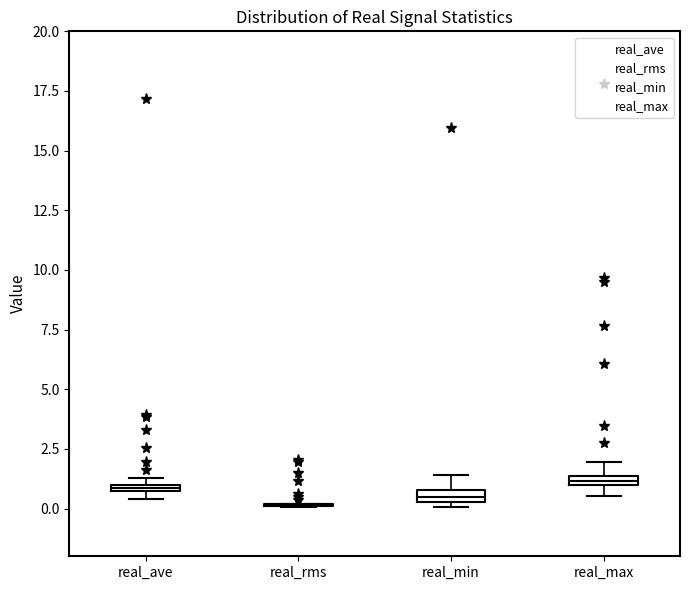

Where is the upper edge of the box for real_max on the y-axis? The values are not printed on the chart, so give them approximately, as read against the axis.

1.5